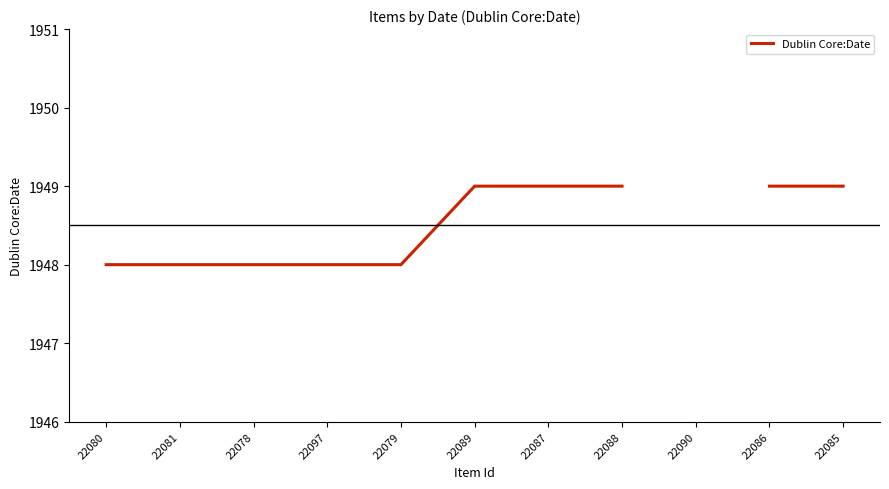

What is the maximum value shown in the chart?

1949.0